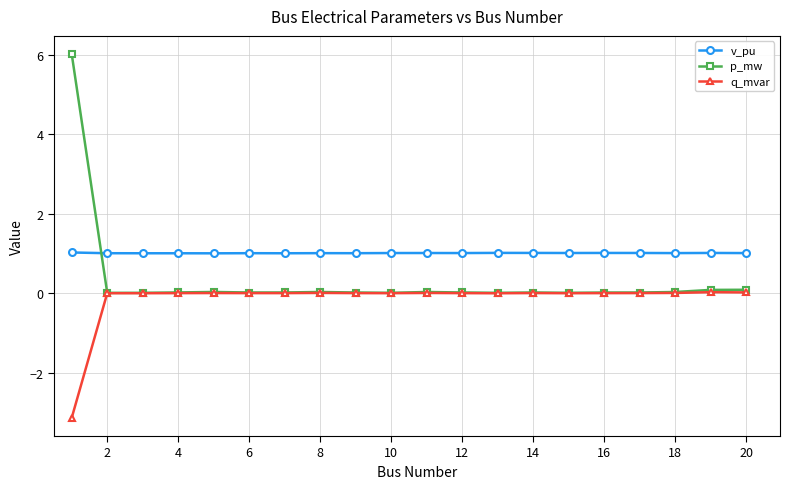

Which series has the largest range (max minus min)?

p_mw